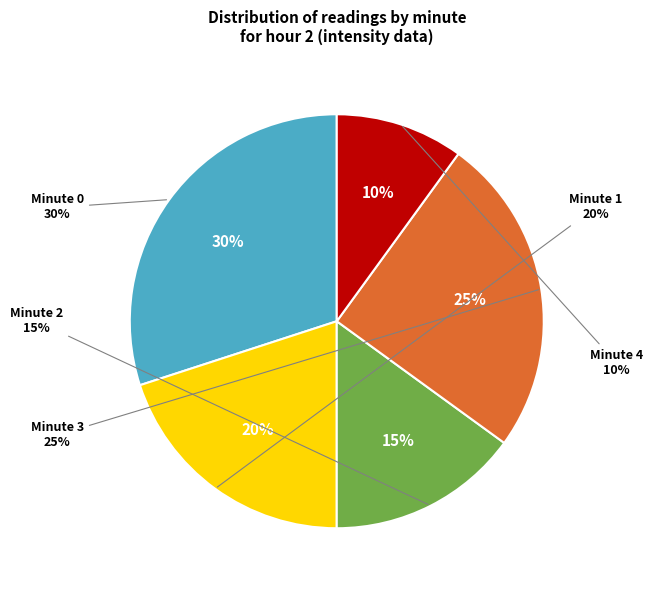

To the nearest percent, what is the difference between the 4 and 0 slice percentages?

20%